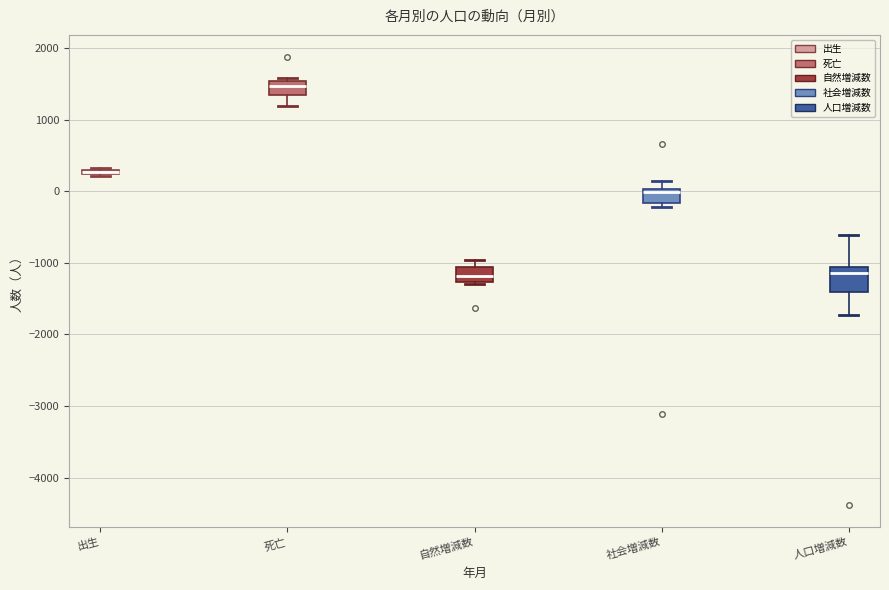

Comparing the boxes themselves (not the whiskers), which one is the tallest?

人口増減数